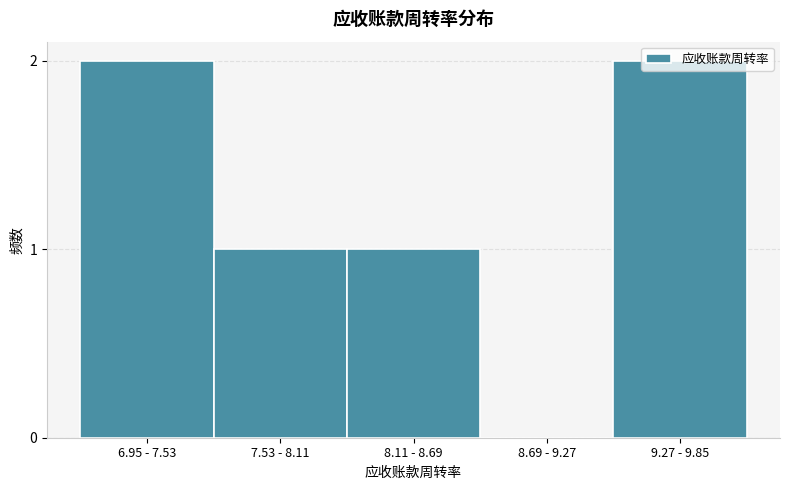

What is the sum of all values?

6